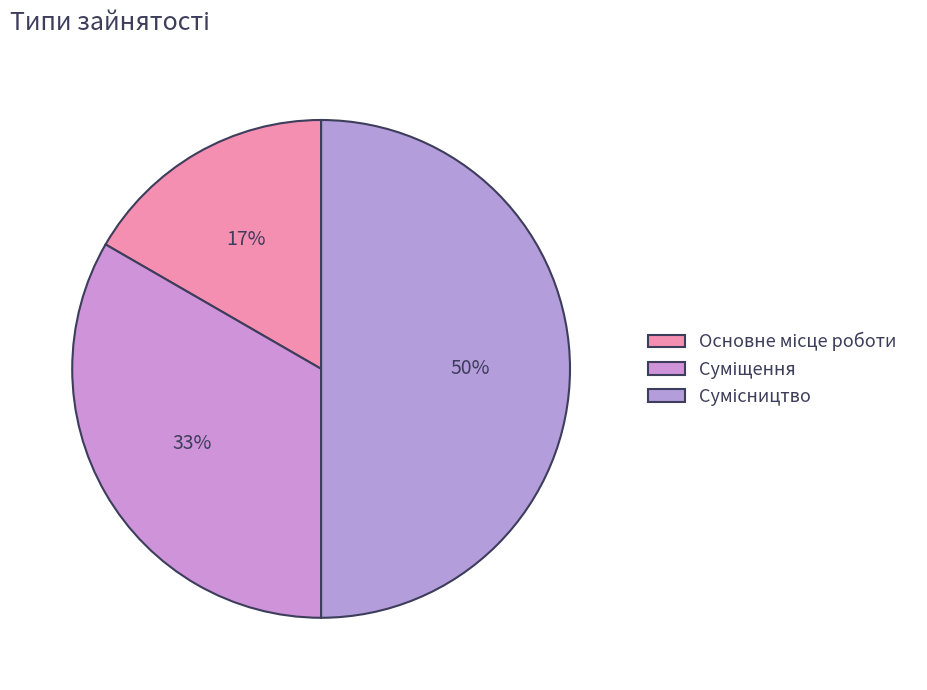

How many segments does this pie chart have?

3